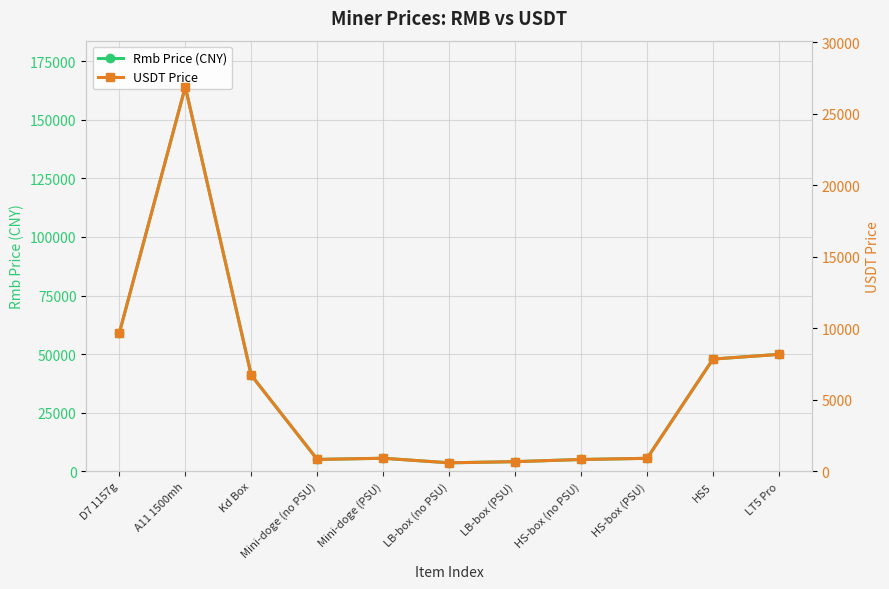

Reading right to left, list all the values displayed in this chart.

Rmb Price (CNY): 49900.0	47900.0	5568.0	5068.0	4150.0	3650.0	5599.0	5099.0	41000.0	164000.0	59000.0
USDT Price: 8180.3	7852.5	912.8	830.8	680.3	598.4	917.9	835.9	6721.3	26885.2	9672.1